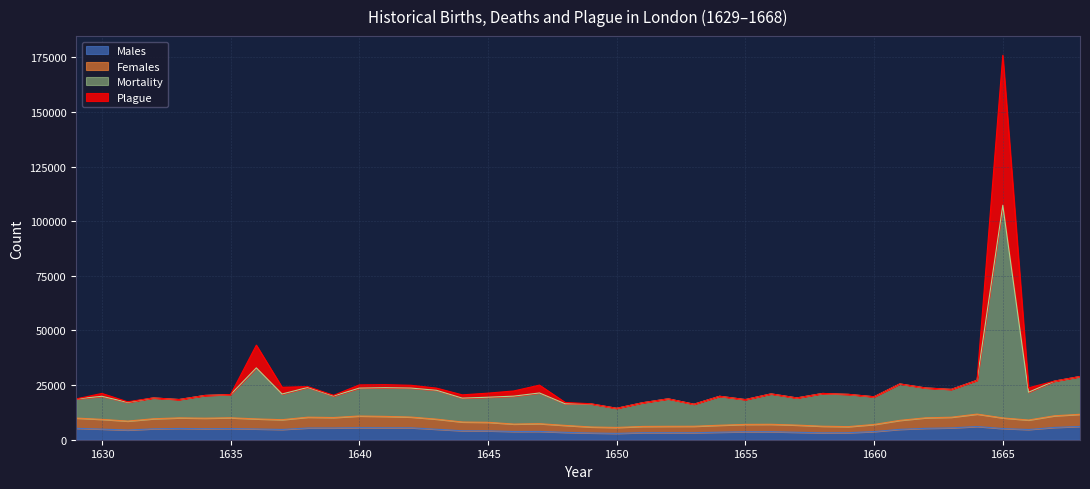

The Females series shows 5022 at 1645. True or false?

False